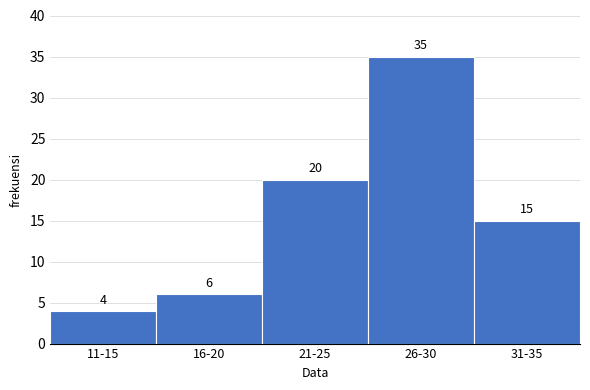

Reading left to right, transcribe all the data shown in this chart.

4	6	20	35	15